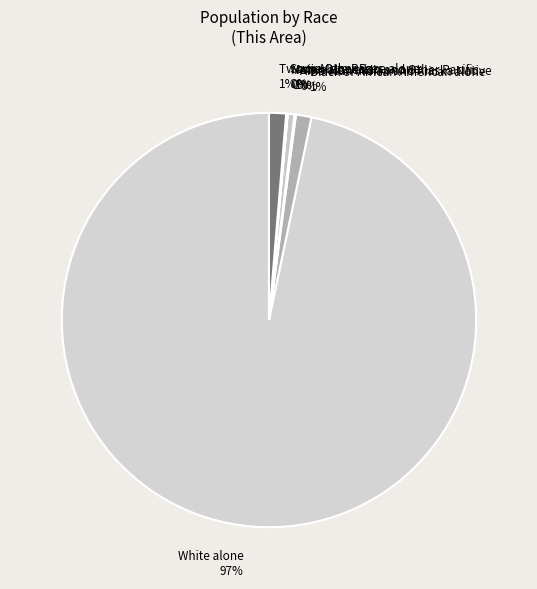

To the nearest percent, what percentage of the pie is White alone?

97%